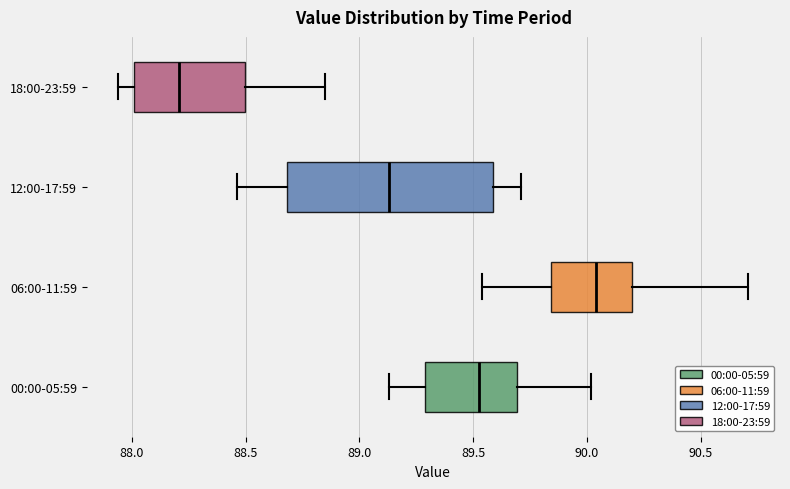

Reading bottom to top, read every box against the x-axis: the position of its median line, the range the box covers, and the ends of its whiskers. The values are not printed on the chart, so give them approximately, as read against the axis.

00:00-05:59: median 89.55, box 89.30 to 89.70, whiskers 89.15 to 90.00
06:00-11:59: median 90.05, box 89.85 to 90.20, whiskers 89.55 to 90.70
12:00-17:59: median 89.15, box 88.70 to 89.60, whiskers 88.45 to 89.70
18:00-23:59: median 88.20, box 88.00 to 88.50, whiskers 87.95 to 88.85